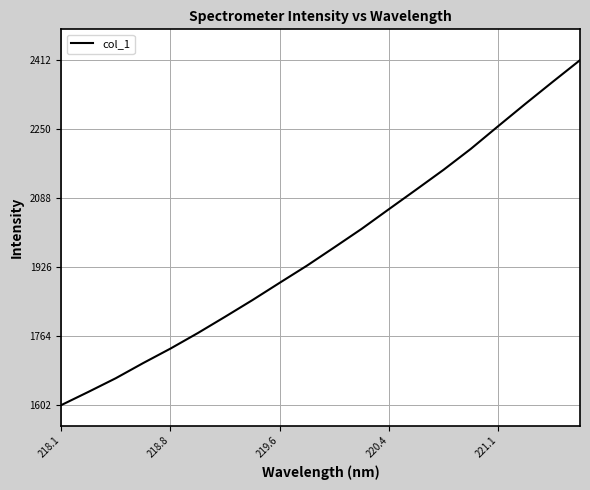

What is the greatest value displayed?

2411.6